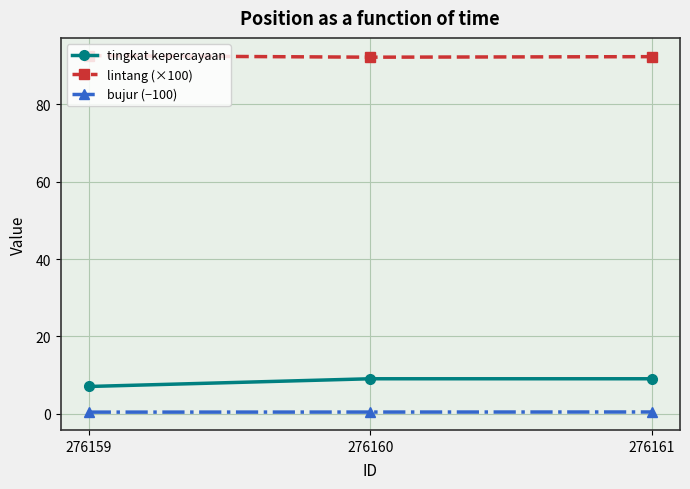

What is the value of the lintang (×100) point at the 2nd from the left?

92.2